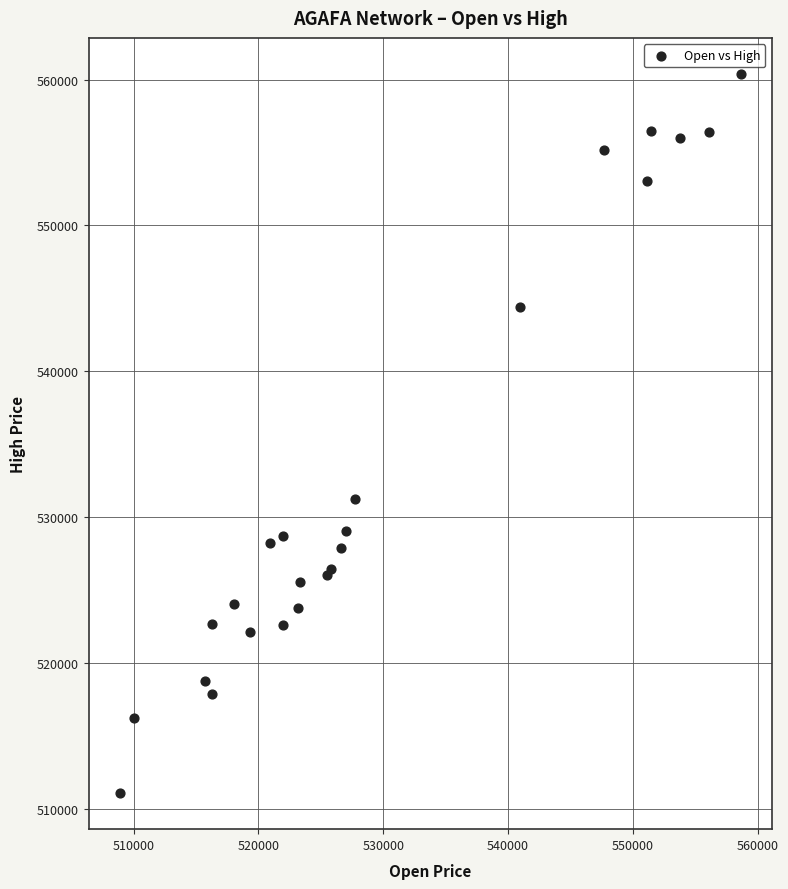

What Y value in the scatter plot is closest to 535722?

531207